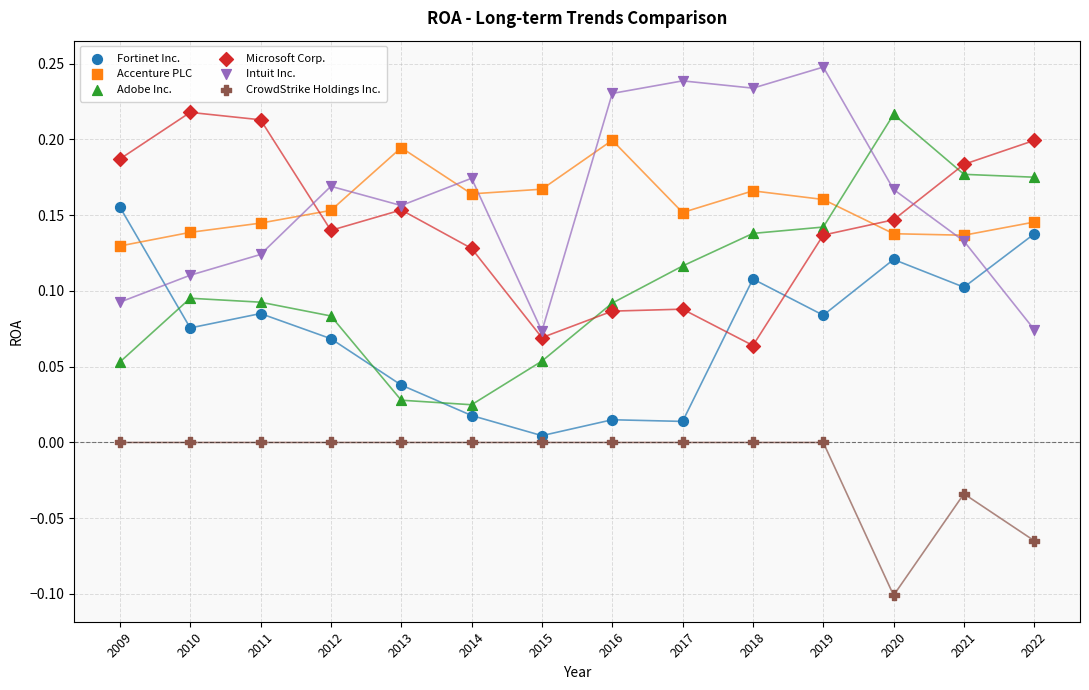

Which series reaches the minimum Y coordinate?

CrowdStrike Holdings Inc.